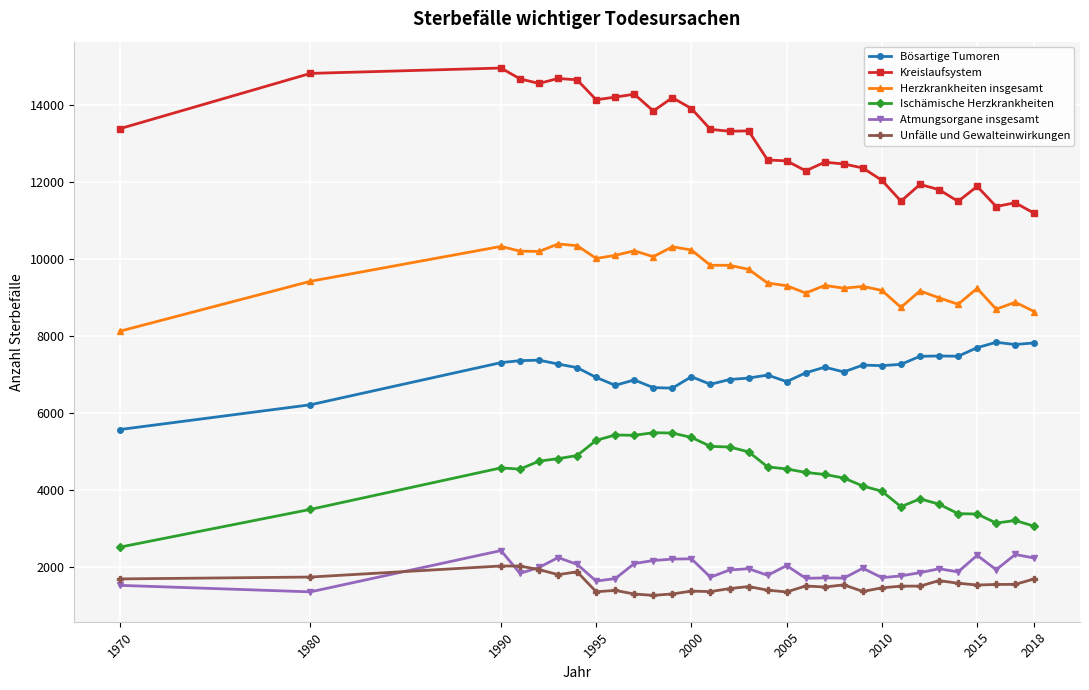

In Ischämische Herzkrankheiten, how many points are higher than both neighbors (excluding endpoints)?

5